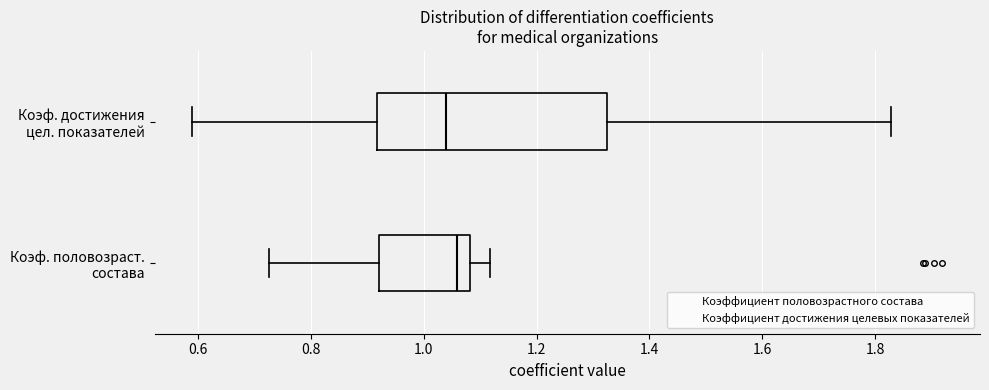

Reading bottom to top, transcribe this box plot: for each box, give where its median line is, the range the box spans, and where its two whiskers end, as read against the x-axis. The values are not printed on the chart, so give them approximately, as read against the axis.

Коэф. половозраст. состава: median 1.06, box 0.92 to 1.08, whiskers 0.72 to 1.12
Коэф. достижения цел. показателей: median 1.04, box 0.92 to 1.32, whiskers 0.58 to 1.82